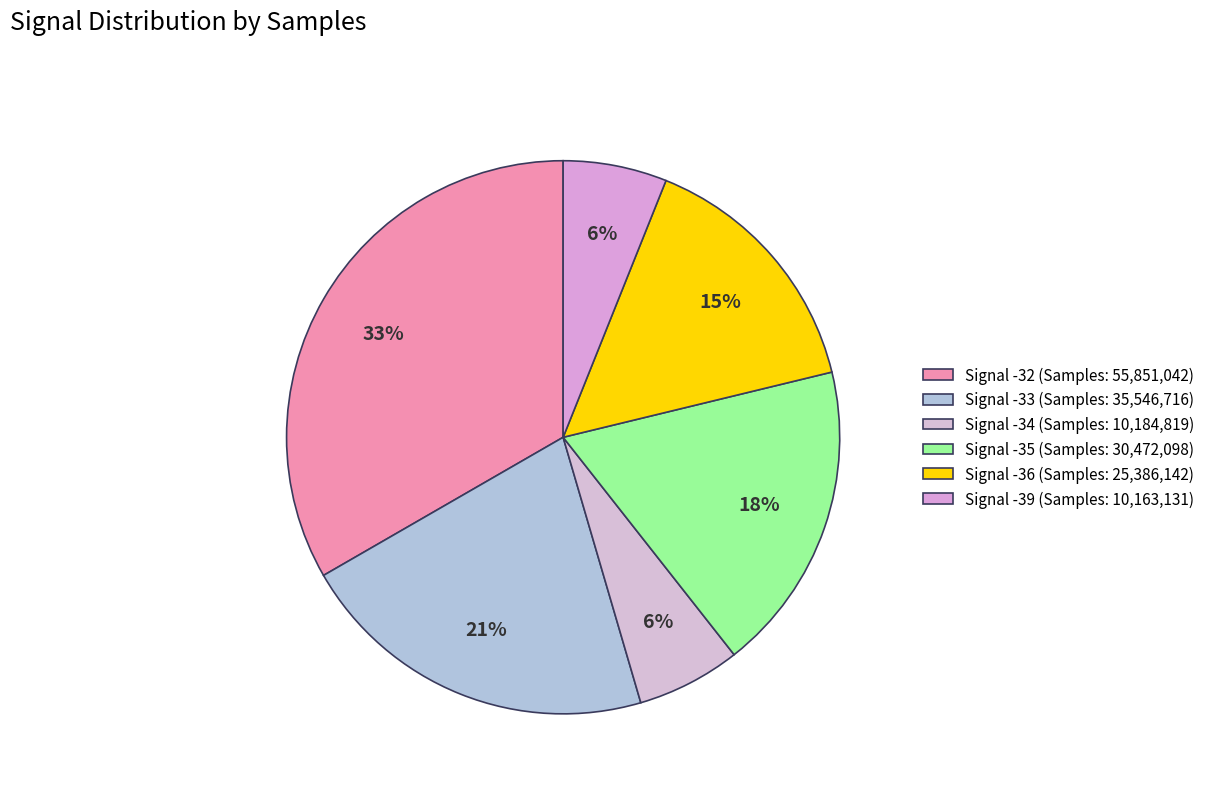

How many slices are in this pie chart?

6